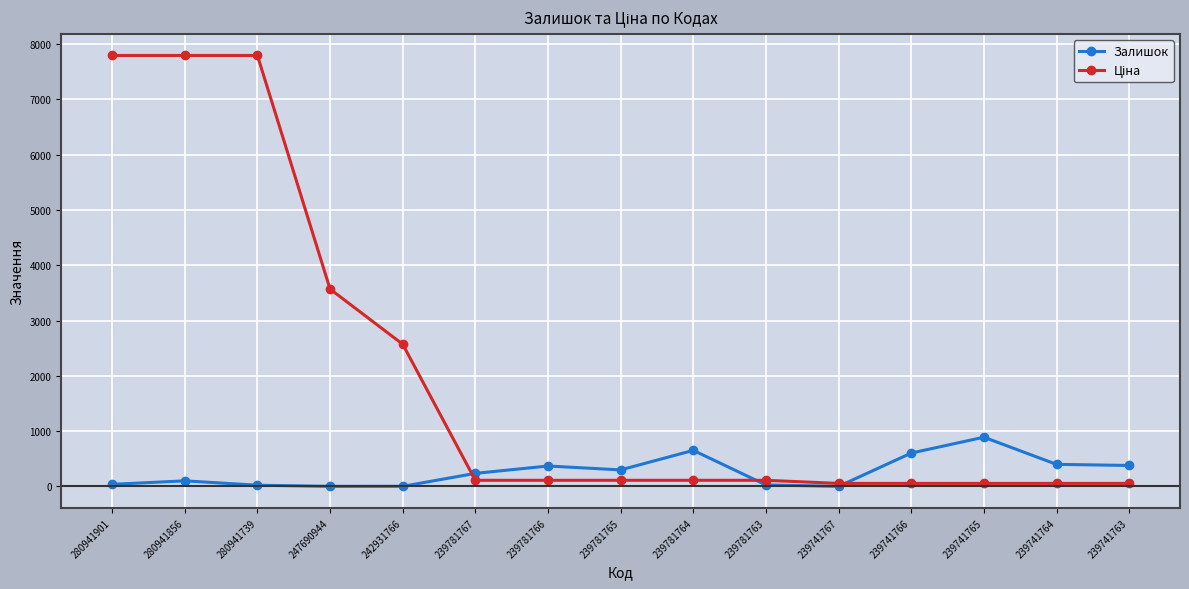

At how many categories does at least one series exceed 6241?

3